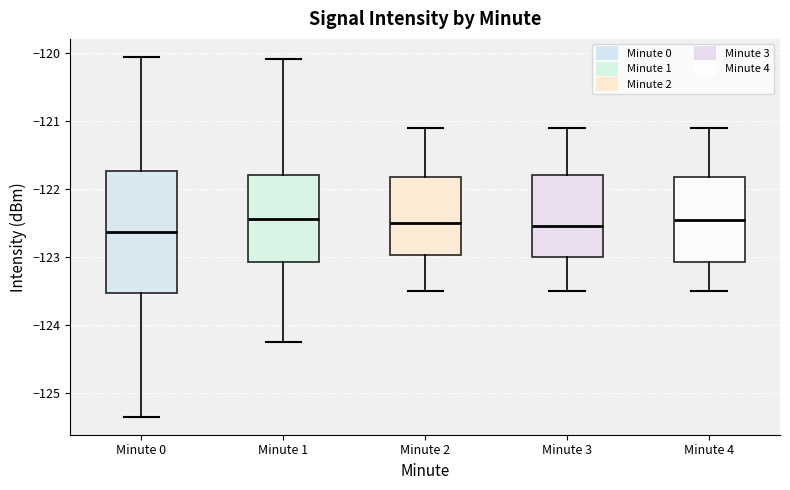

Where is the upper edge of the box for Minute 2 on the y-axis? The values are not printed on the chart, so give them approximately, as read against the axis.

-121.8